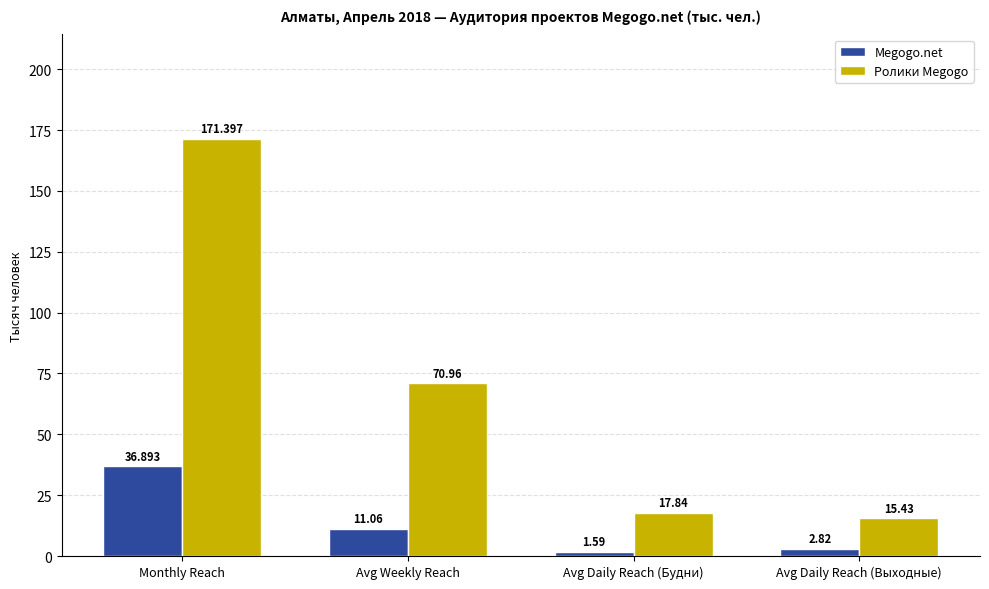

Between Avg Weekly Reach and Avg Daily Reach (Выходные), which series saw the biggest shift?

Ролики Megogo